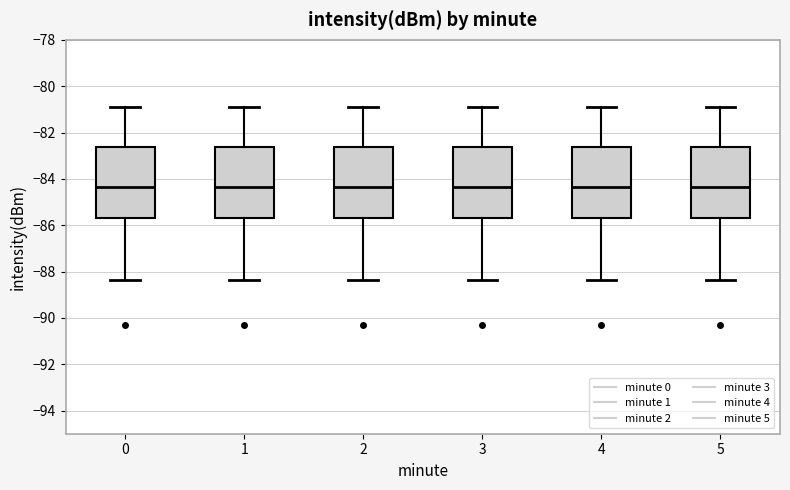

Reading left to right, read every box against the y-axis: the position of its median line, the range the box covers, and the ends of its whiskers. The values are not printed on the chart, so give them approximately, as read against the axis.

0: median -84.4, box -85.6 to -82.6, whiskers -88.4 to -81.0
1: median -84.4, box -85.6 to -82.6, whiskers -88.4 to -81.0
2: median -84.4, box -85.6 to -82.6, whiskers -88.4 to -81.0
3: median -84.4, box -85.6 to -82.6, whiskers -88.4 to -81.0
4: median -84.4, box -85.6 to -82.6, whiskers -88.4 to -81.0
5: median -84.4, box -85.6 to -82.6, whiskers -88.4 to -81.0